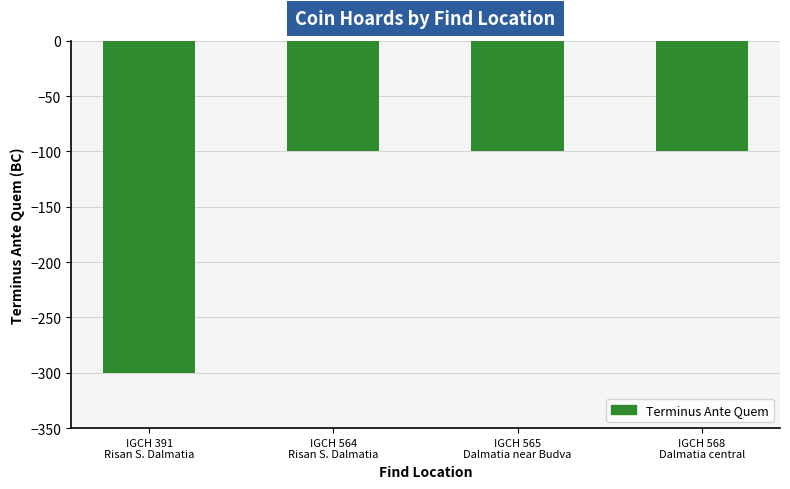

What is the value of the 2nd bar from the left?

-100